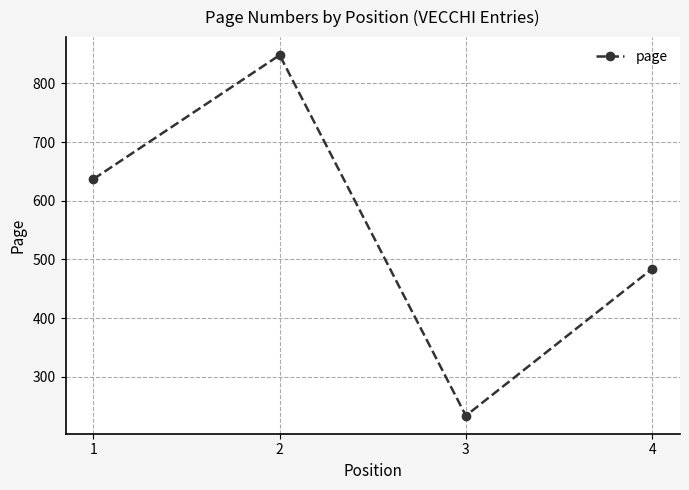

Which category has the lowest value across all series?

3